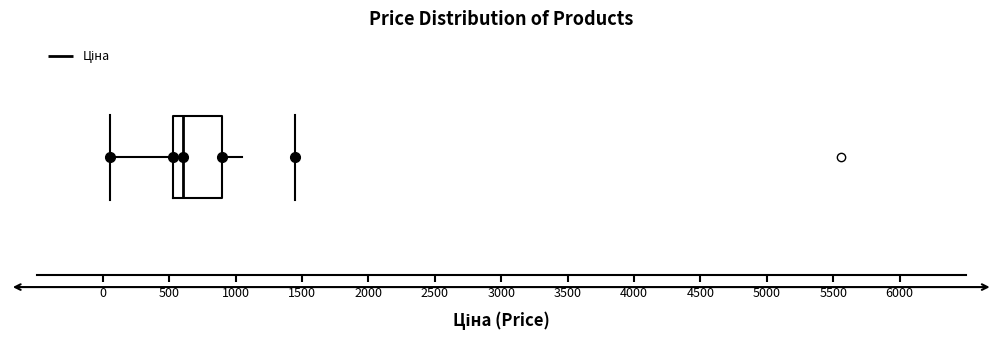

Where does the right whisker of the box end on the x-axis? The values are not printed on the chart, so give them approximately, as read against the axis.

1050